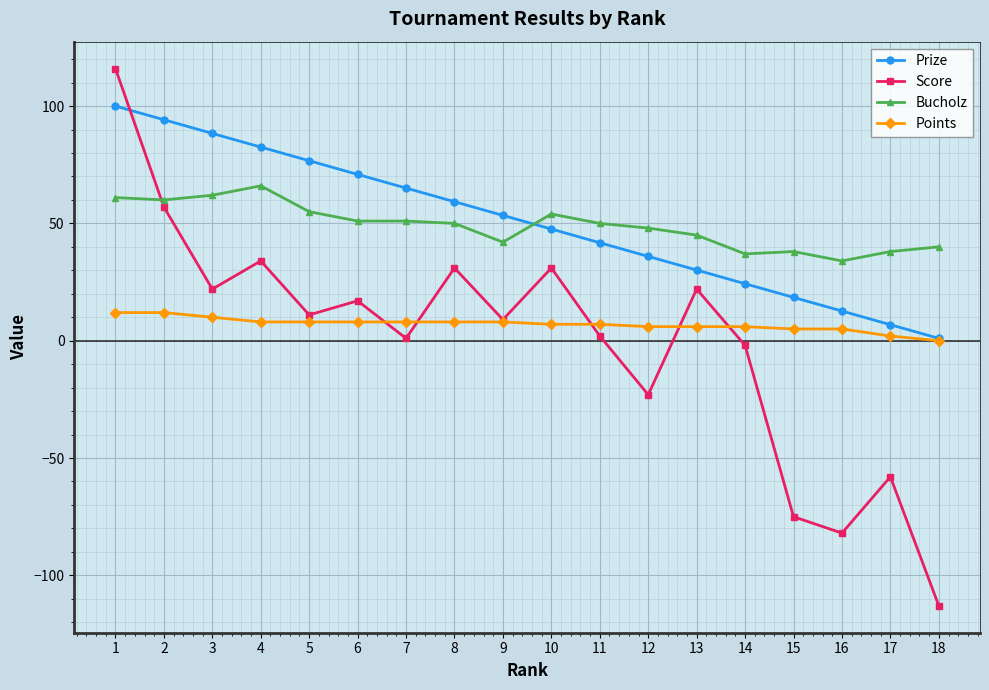

What are all the series names shown in the legend?

Prize, Score, Bucholz, Points